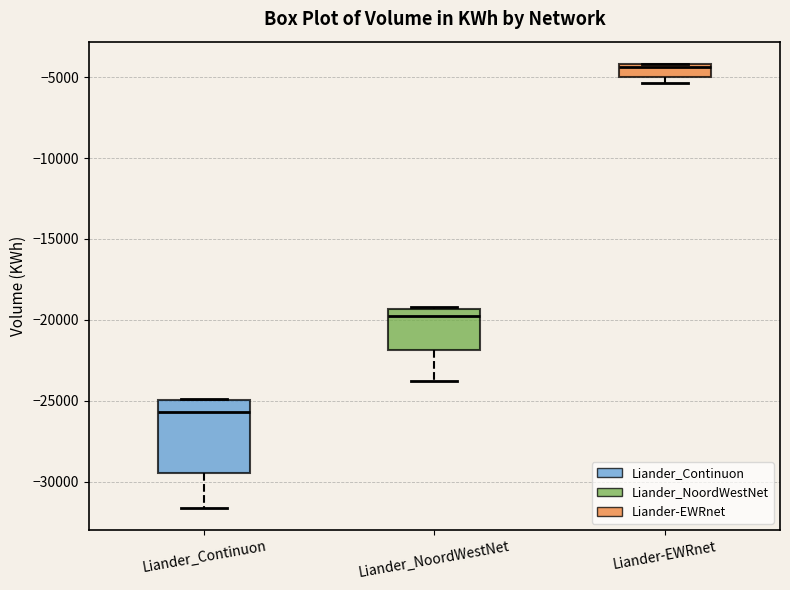

Reading left to right, read every box against the y-axis: the position of its median line, the range the box covers, and the ends of its whiskers. The values are not printed on the chart, so give them approximately, as read against the axis.

Liander_Continuon: median -25500, box -29500 to -25000, whiskers -31500 to -25000
Liander_NoordWestNet: median -19500 (just below the box's upper edge), box -22000 to -19500, whiskers -23500 to -19000
Liander-EWRnet: median -4500, box -5000 to -4000, whiskers -5500 to -4000